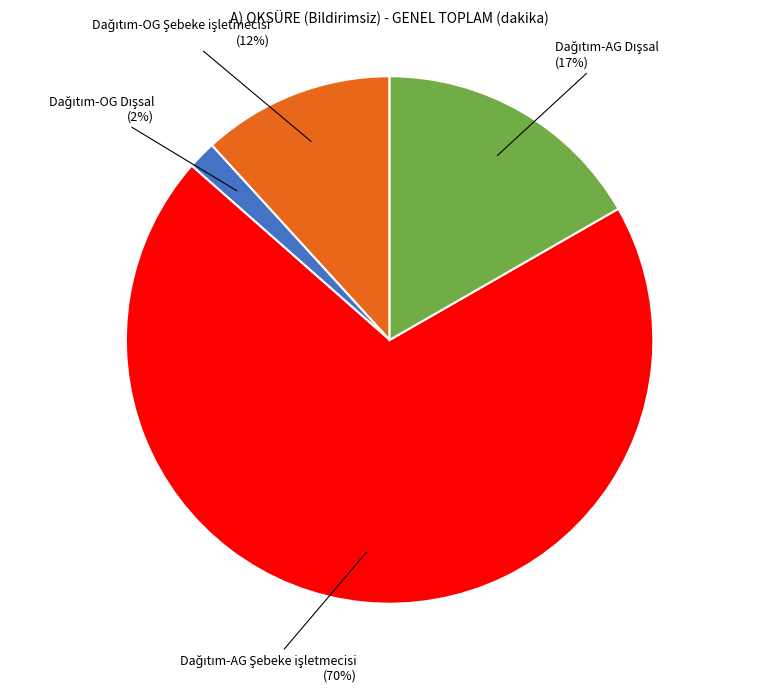

To the nearest percent, what is the average slice percentage?

25%